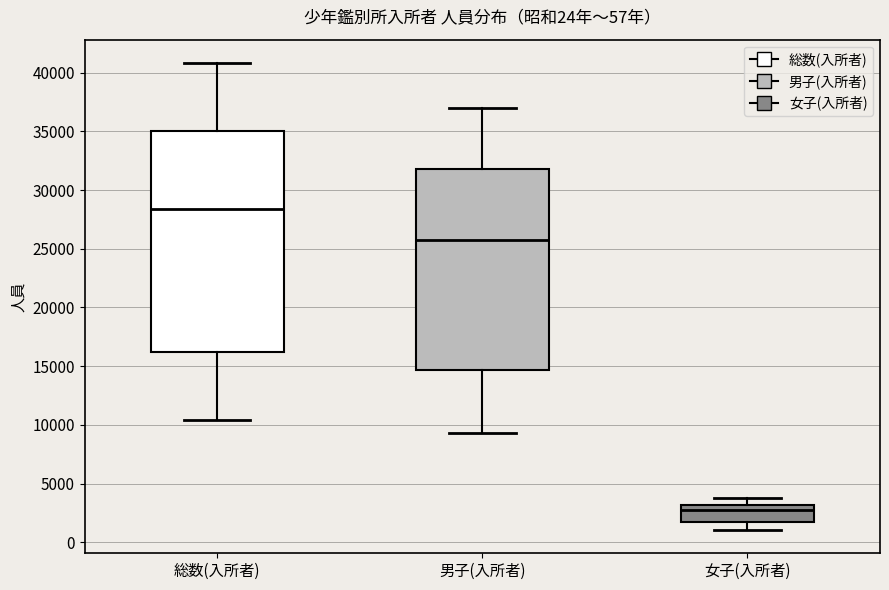

Reading left to right, transcribe this box plot: for each box, give where its median line is, the range the box spans, and where its two whiskers end, as read against the y-axis. The values are not printed on the chart, so give them approximately, as read against the axis.

総数(入所者): median 28500, box 16000 to 35000, whiskers 10500 to 41000
男子(入所者): median 26000, box 14500 to 32000, whiskers 9500 to 37000
女子(入所者): median 2500, box 1500 to 3000, whiskers 1000 to 4000